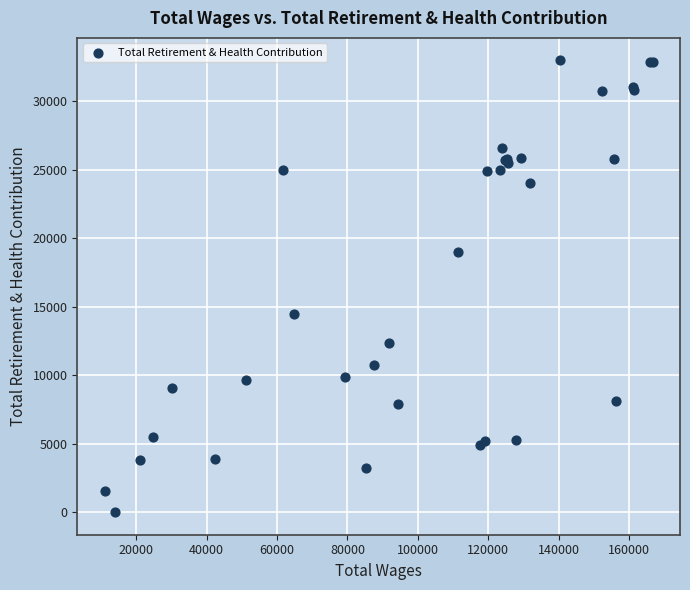

What Y value in the scatter plot is closest to 16494?

14477